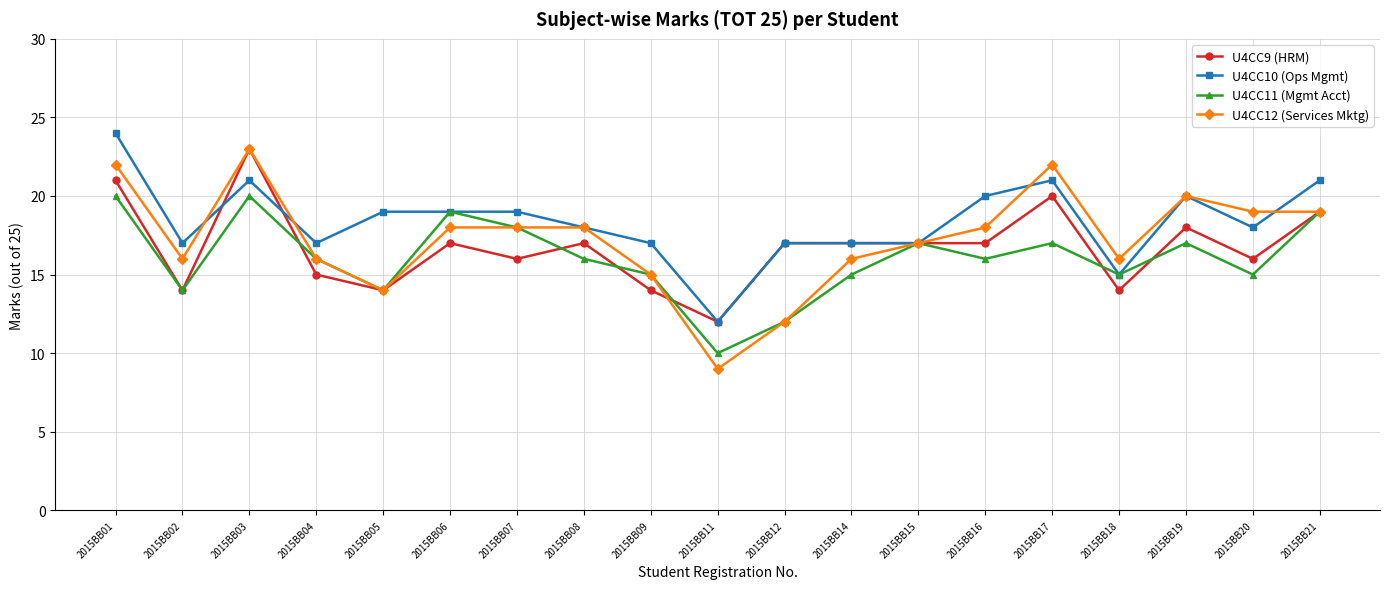

Rank the series by their average value, from highest to lowest.

U4CC10 (Ops Mgmt), U4CC12 (Services Mktg), U4CC9 (HRM), U4CC11 (Mgmt Acct)